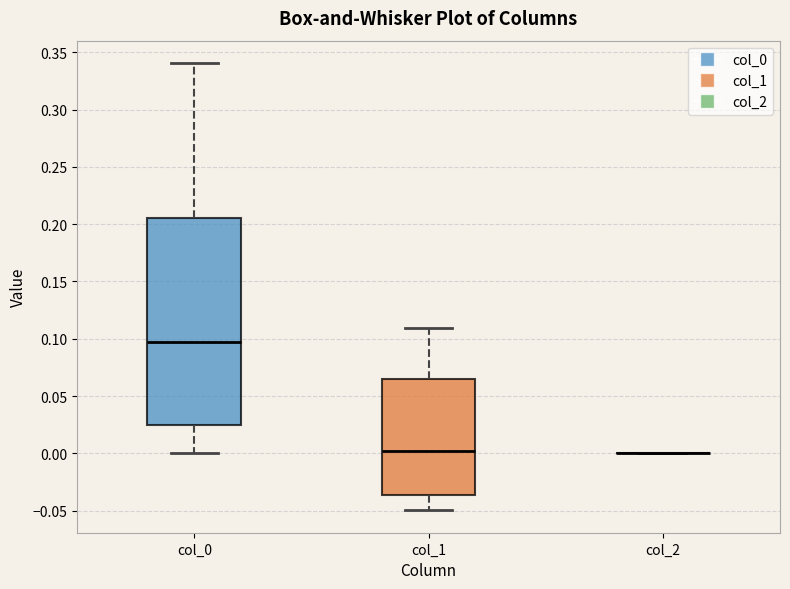

Comparing the boxes themselves (not the whiskers), which one is the tallest?

col_0